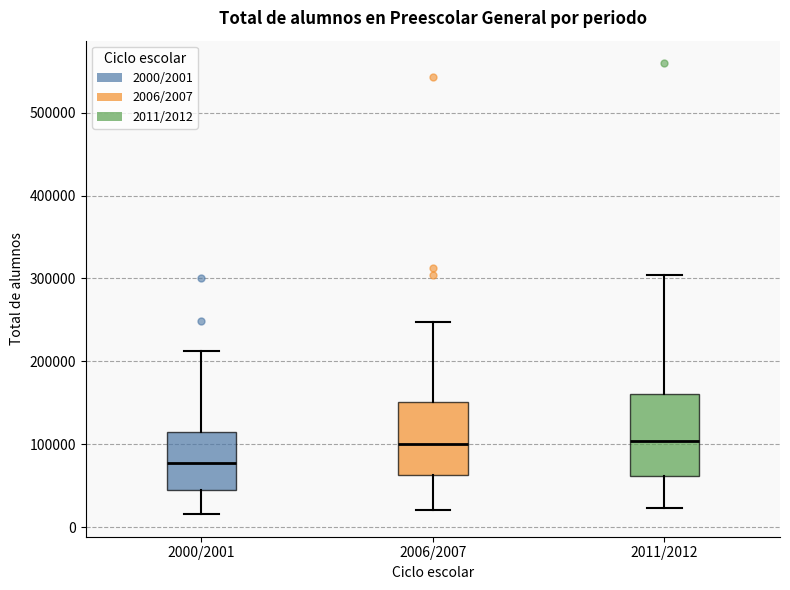

Comparing the boxes themselves (not the whiskers), which one is the tallest?

2011/2012